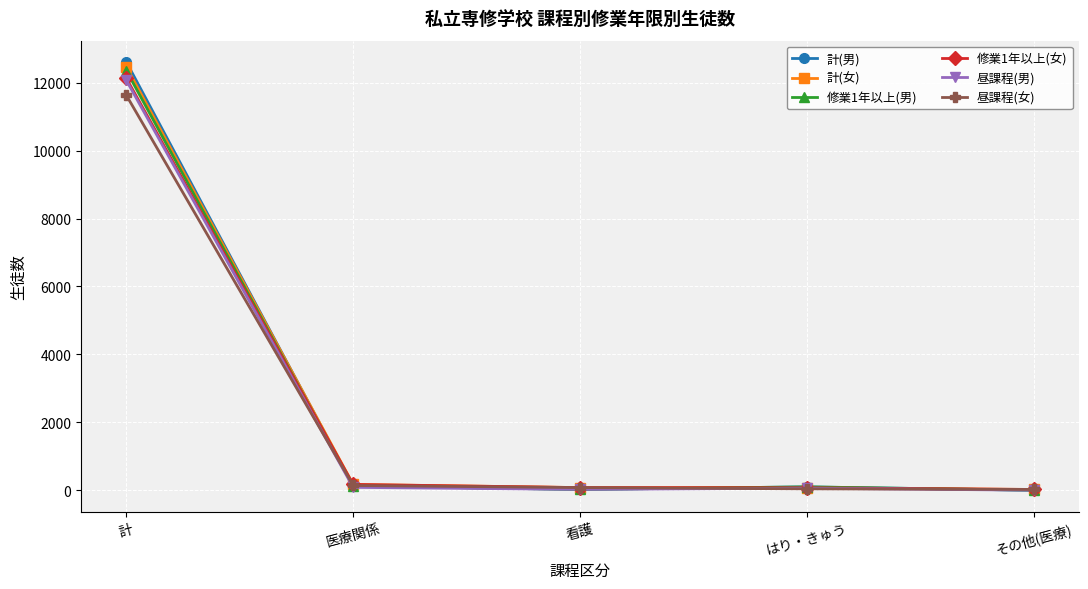

What is the label of the 2nd point from the left?

医療関係